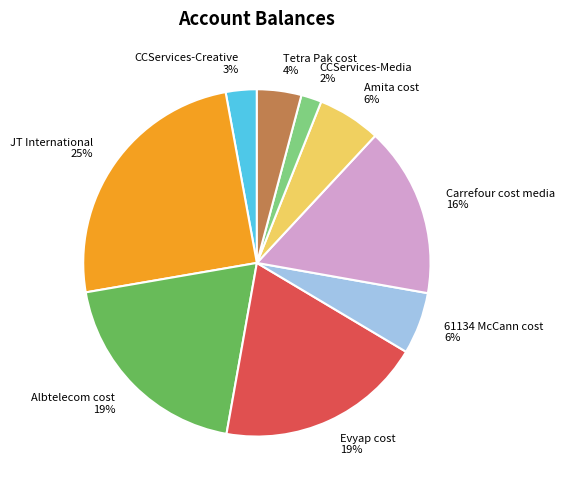

Approximately how many times larger is the value at Tetra Pak cost 4% compared to Amita cost 6%?

0.7